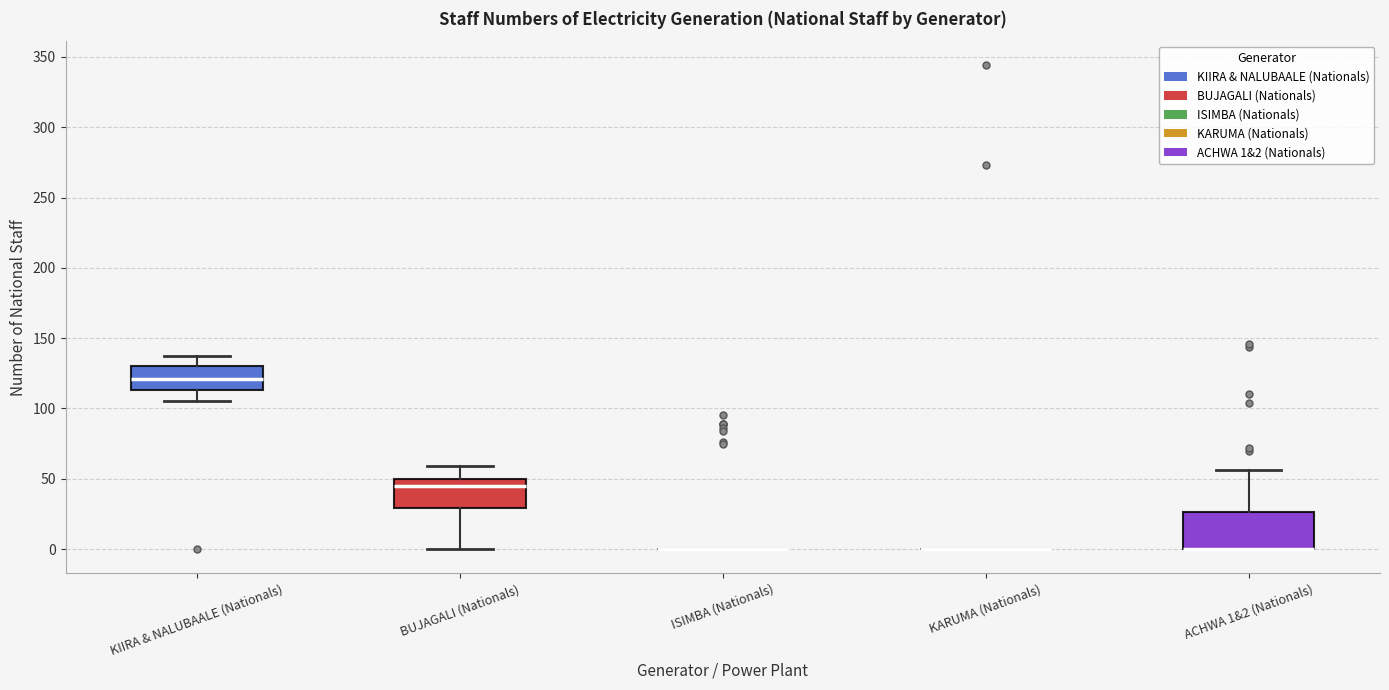

Reading left to right, transcribe this box plot: for each box, give where its median line is, the range the box spans, and where its two whiskers end, as read against the y-axis. The values are not printed on the chart, so give them approximately, as read against the axis.

KIIRA & NALUBAALE (Nationals): median 120, box 115 to 130, whiskers 105 to 135
BUJAGALI (Nationals): median 45, box 30 to 50, whiskers 0 to 60
ISIMBA (Nationals): box collapsed to a line at 0, whiskers 0 to 0
KARUMA (Nationals): box collapsed to a line at 0, whiskers 0 to 0
ACHWA 1&2 (Nationals): median 0 (drawn on the box's lower edge), box 0 to 25, whiskers 0 to 55